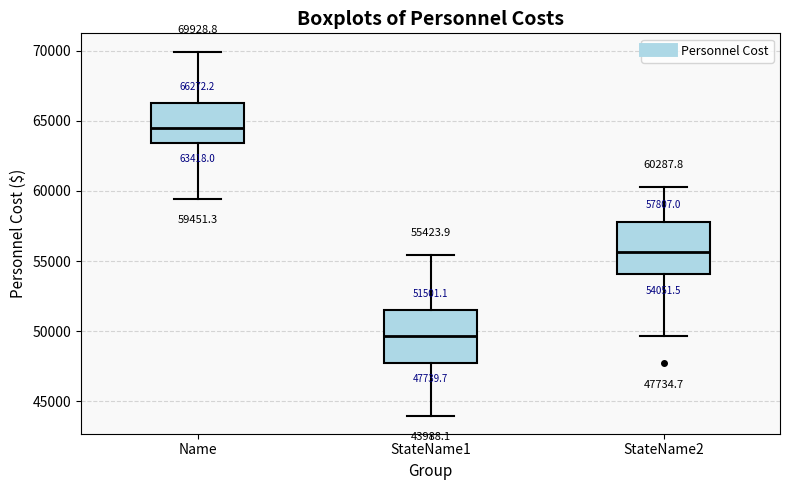

Which box has the highest median line?

Name